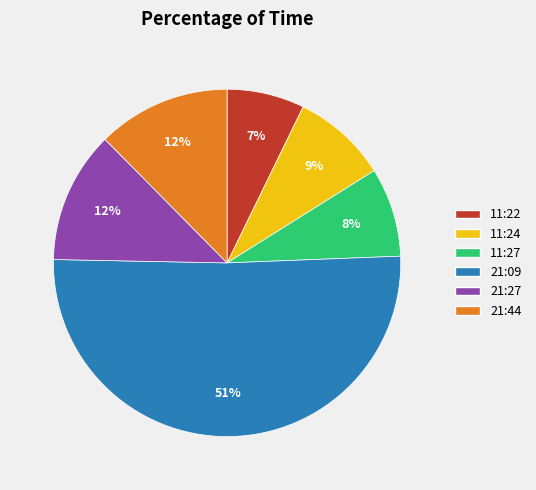

To the nearest percent, what is the difference between the largest and smallest slice percentages?

44%